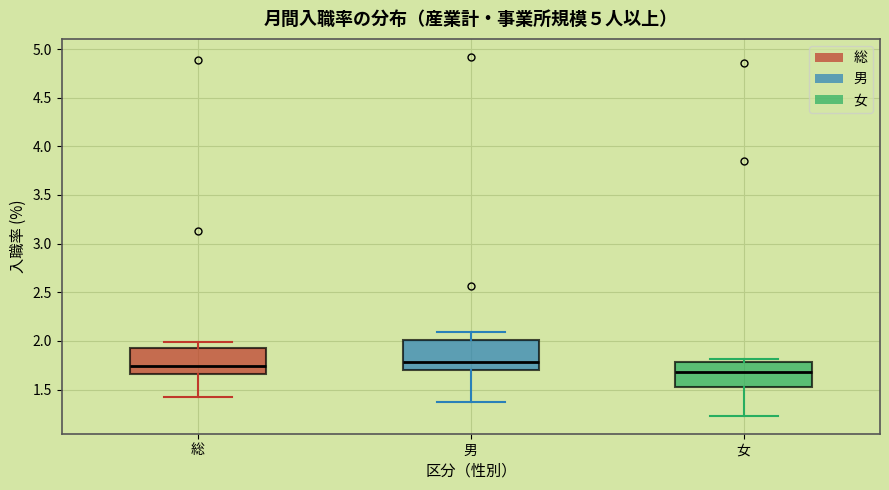

Reading left to right, read every box against the y-axis: the position of its median line, the range the box covers, and the ends of its whiskers. The values are not printed on the chart, so give them approximately, as read against the axis.

総: median 1.75, box 1.65 to 1.90, whiskers 1.40 to 2.00
男: median 1.80, box 1.70 to 2.00, whiskers 1.35 to 2.10
女: median 1.70, box 1.55 to 1.80, whiskers 1.25 to 1.80 (just above the box's upper edge)